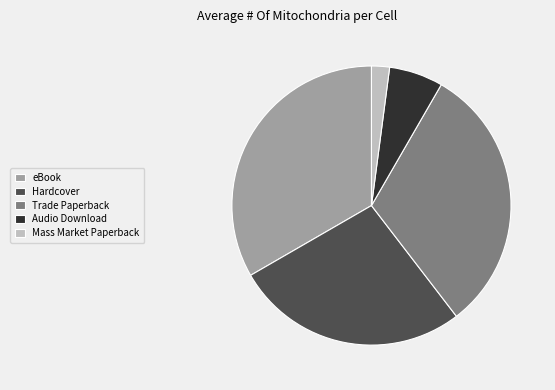

Do Mass Market Paperback and eBook together represent more than half of the pie?

No